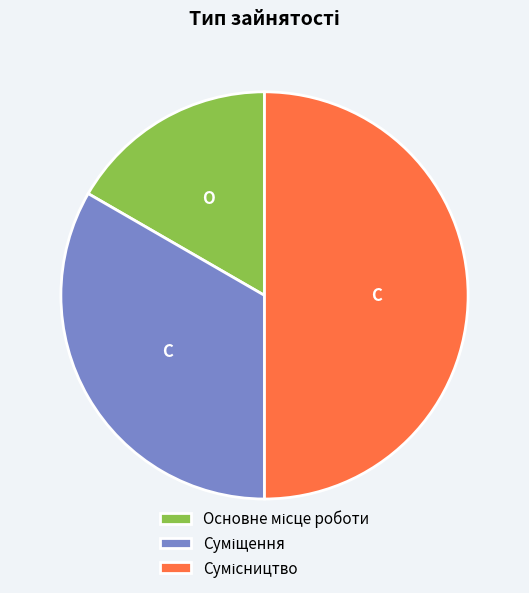

What is the change in value from Основне місце роботи to Суміщення?

+1